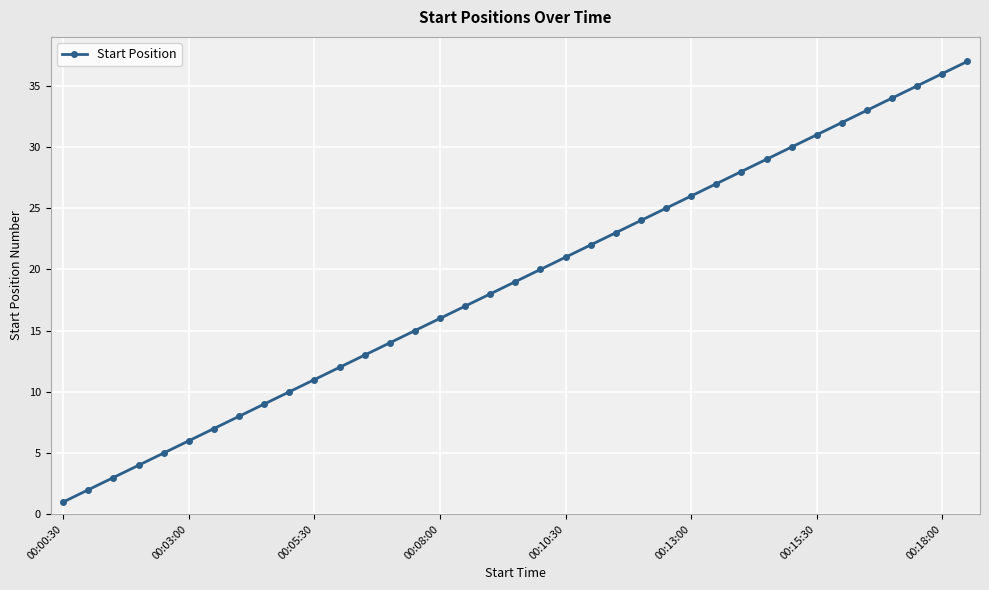

What is the sum of all values?

703